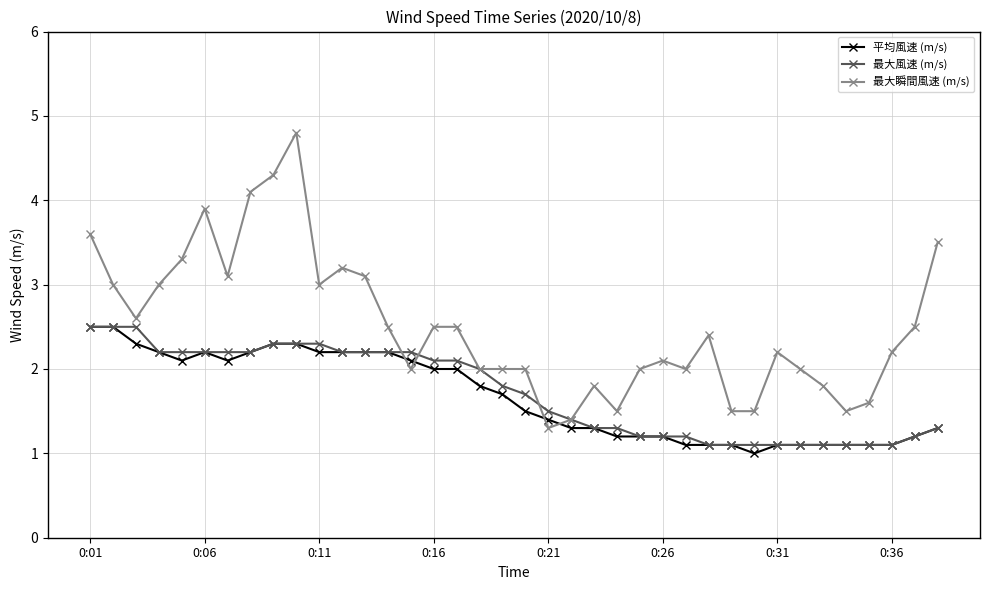

What is the lowest value of the 最大風速 (m/s) series?

1.1